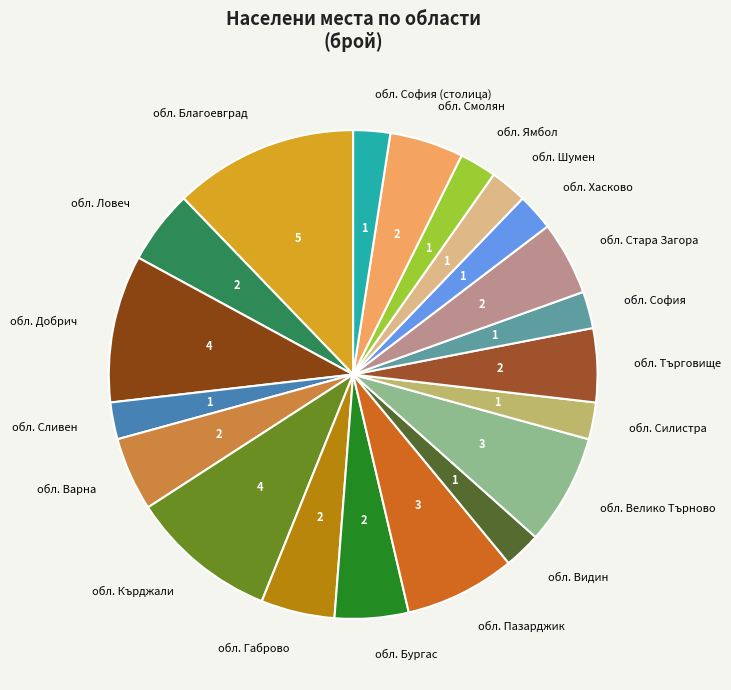

Is the sum of обл. Сливен and обл. Видин greater than half?

No